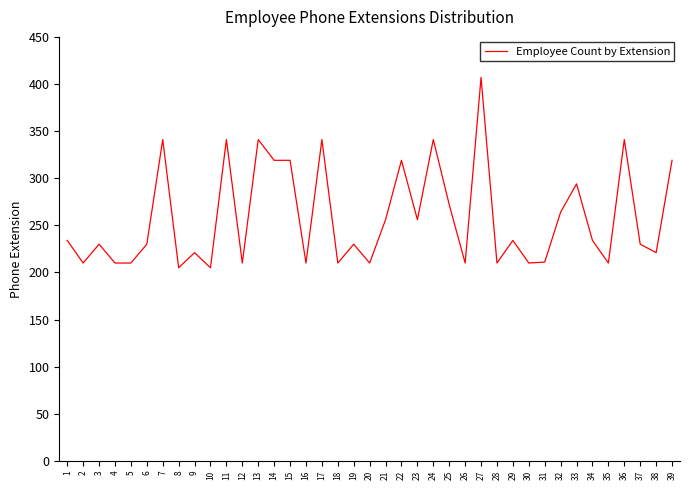

What is the smallest value displayed?

205